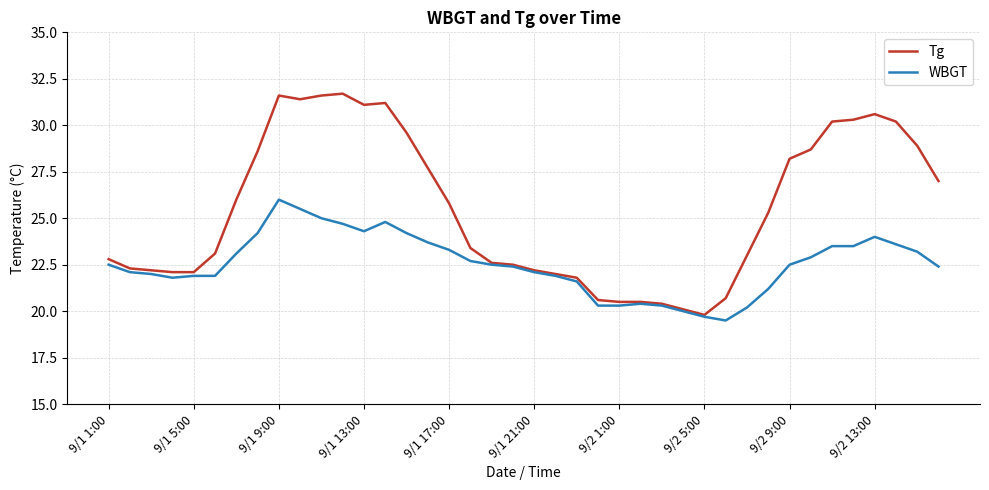

Which series has the widest spread of values?

Tg